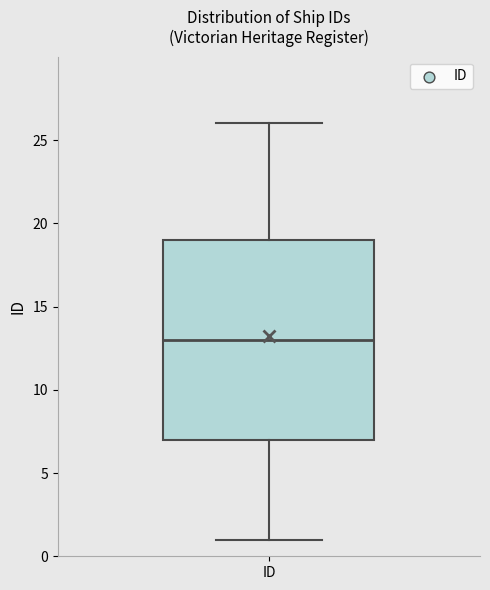

Read this box plot against the y-axis: the position of the median line, the range covered by the box, and the ends of both whiskers. The values are not printed on the chart, so give them approximately, as read against the axis.

median 13, box 7 to 19, whiskers 1 to 26